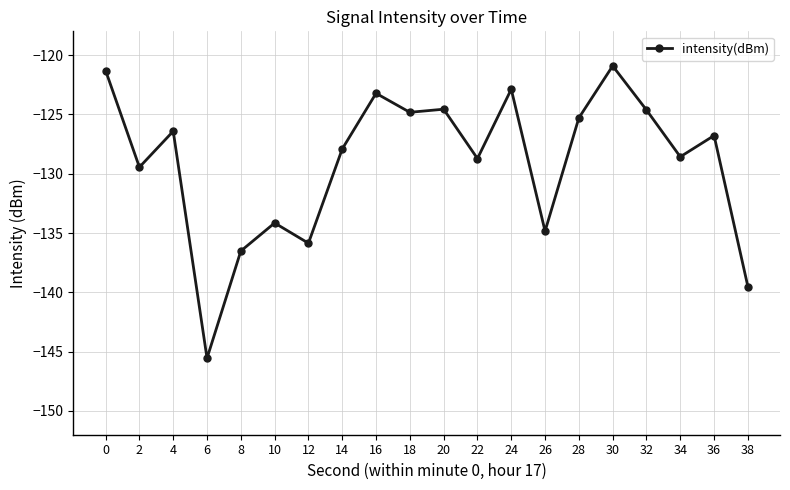

True or false: the data has more than 0 interior local peaks.

True